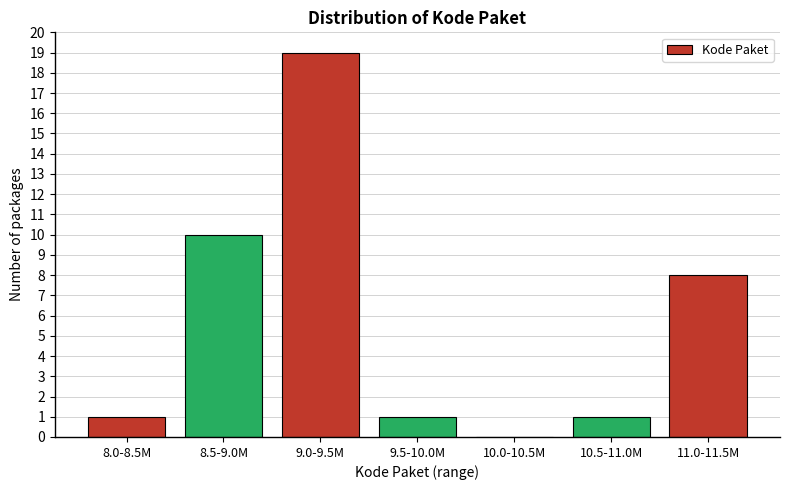

Reading left to right, extract all data points from this chart.

8.0-8.5M=1	8.5-9.0M=10	9.0-9.5M=19	9.5-10.0M=1	10.0-10.5M=0	10.5-11.0M=1	11.0-11.5M=8